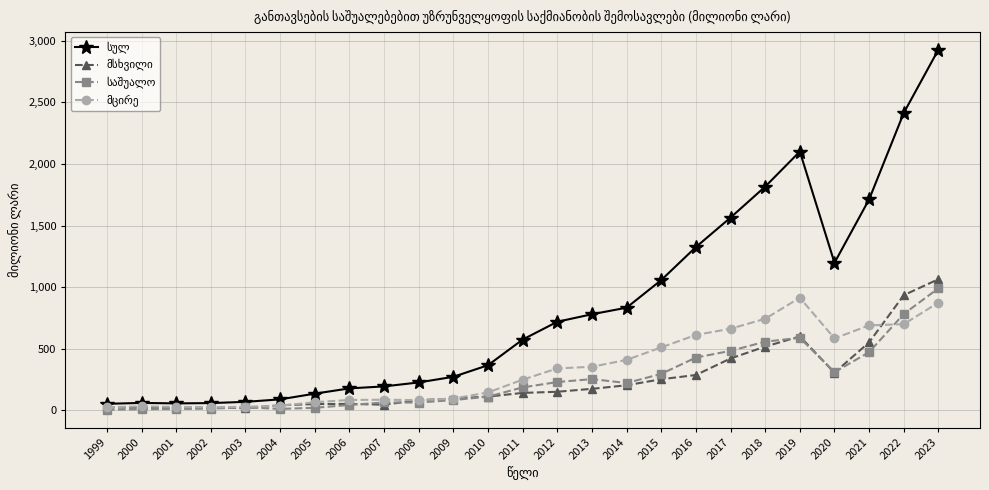

What is the total value across all series at 2010?

731.2